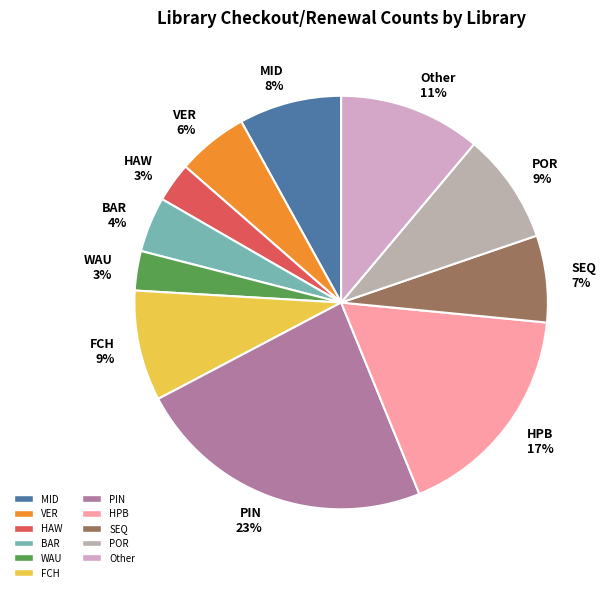

Combined, do VER and POR account for over 50%?

No